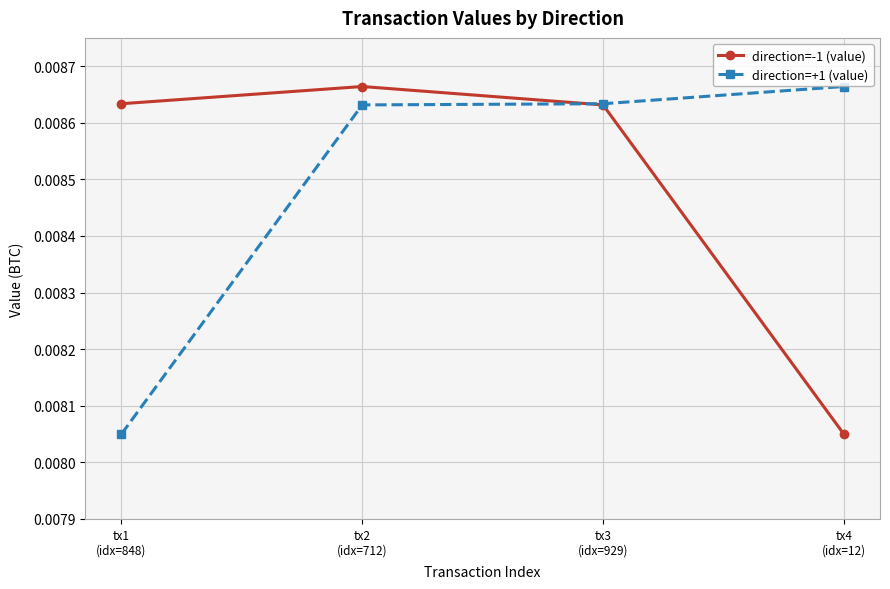

How many direction=+1 (value) values are between 0 and 1?

4